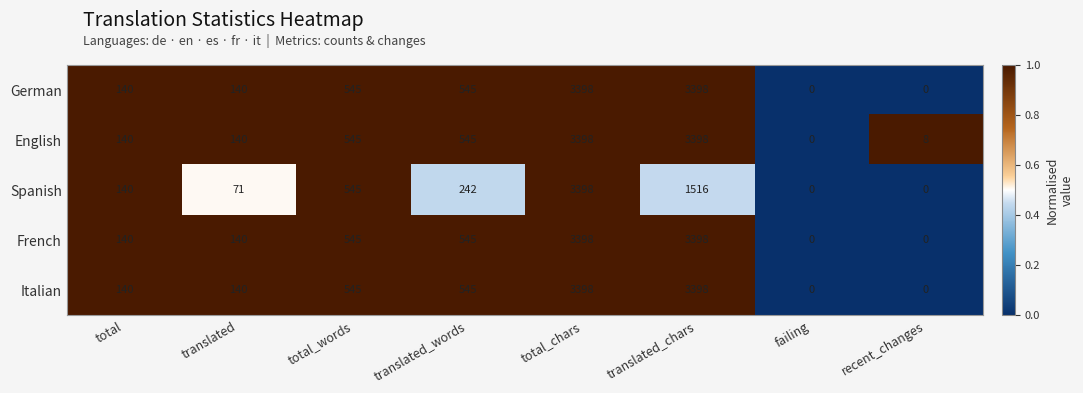

How many data points in English are less than 545?

4